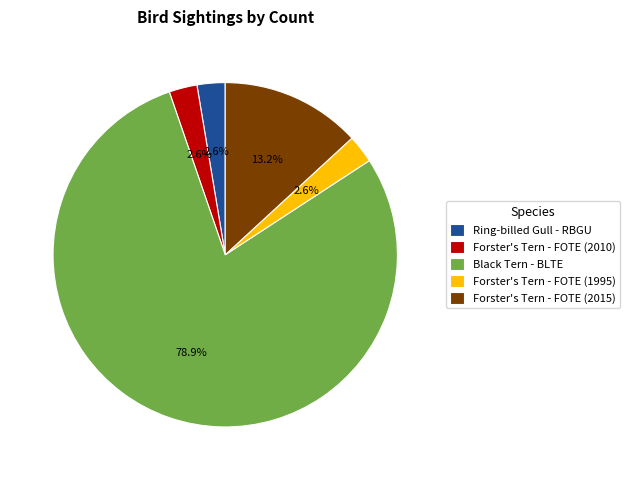

Does Forster's Tern - FOTE (1995) account for over 50% of the chart?

No